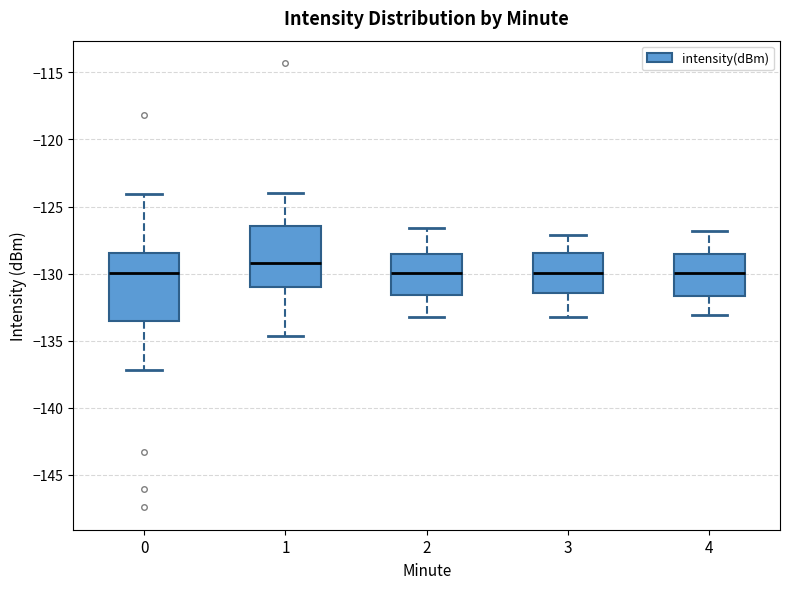

Reading left to right, transcribe this box plot: for each box, give where its median line is, the range the box spans, and where its two whiskers end, as read against the y-axis. The values are not printed on the chart, so give them approximately, as read against the axis.

0: median -130.0, box -133.5 to -128.5, whiskers -137.0 to -124.0
1: median -129.0, box -131.0 to -126.5, whiskers -134.5 to -124.0
2: median -130.0, box -131.5 to -128.5, whiskers -133.0 to -126.5
3: median -130.0, box -131.5 to -128.5, whiskers -133.0 to -127.0
4: median -130.0, box -131.5 to -128.5, whiskers -133.0 to -127.0